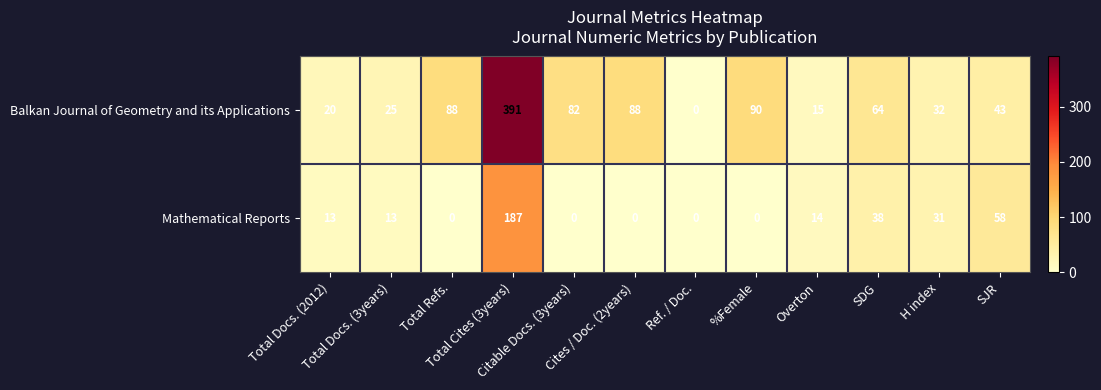

What is the difference between the maximum and second lowest values in the Mathematical Reports series?

187